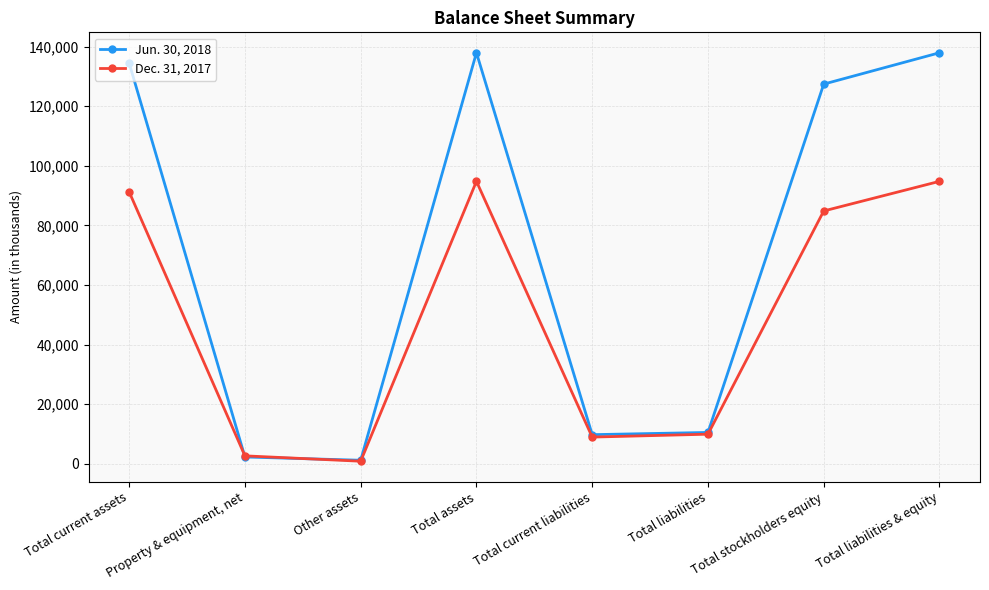

Rank the series by their maximum value, from highest to lowest.

Jun. 30, 2018, Dec. 31, 2017